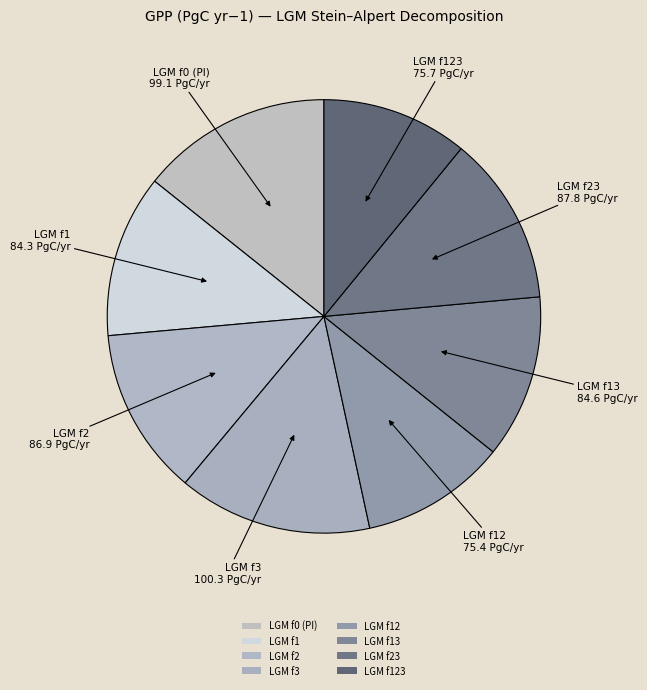

What is the total percentage of LGM f3 and LGM f13?

26.6%